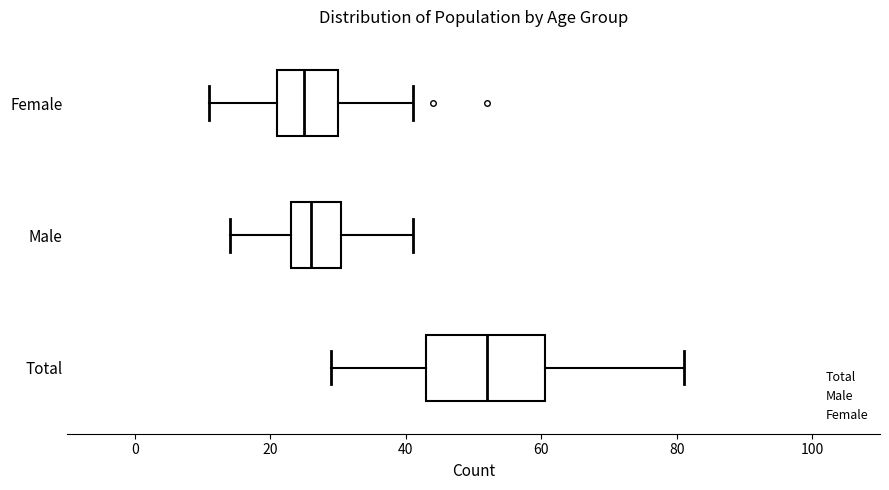

Reading bottom to top, transcribe this box plot: for each box, give where its median line is, the range the box spans, and where its two whiskers end, as read against the x-axis. The values are not printed on the chart, so give them approximately, as read against the axis.

Total: median 52, box 44 to 60, whiskers 30 to 82
Male: median 26, box 24 to 30, whiskers 14 to 42
Female: median 26, box 22 to 30, whiskers 12 to 42